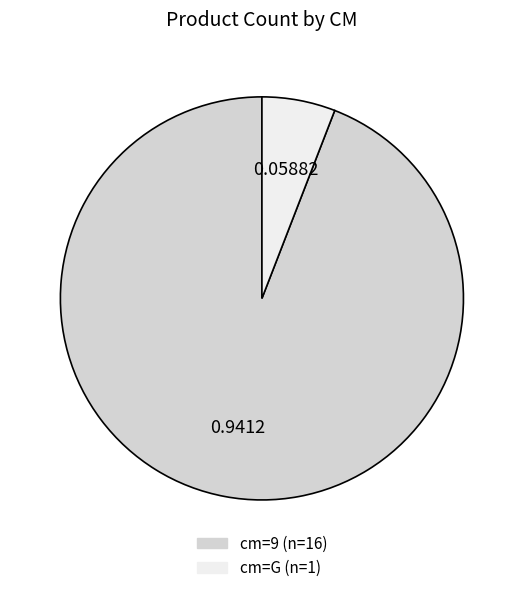

Is there a majority slice in this chart?

Yes